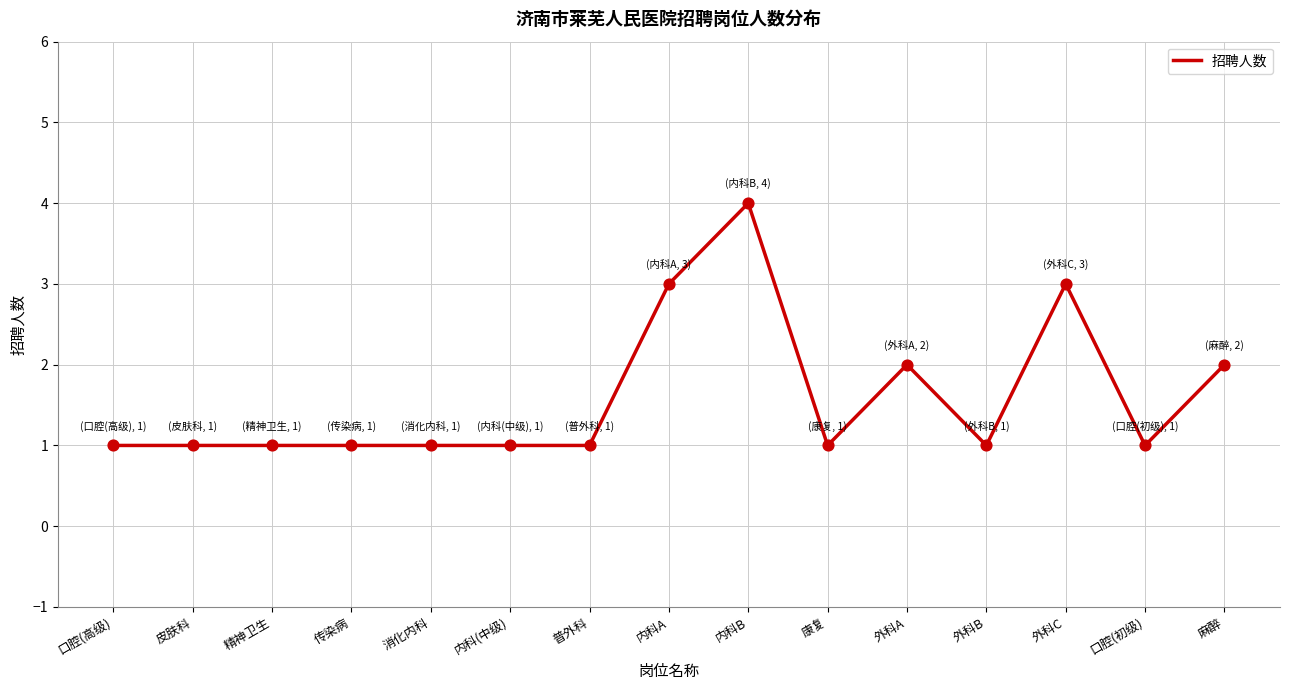

What is the ratio of the value at 外科A to the value at 麻醉?

1.0